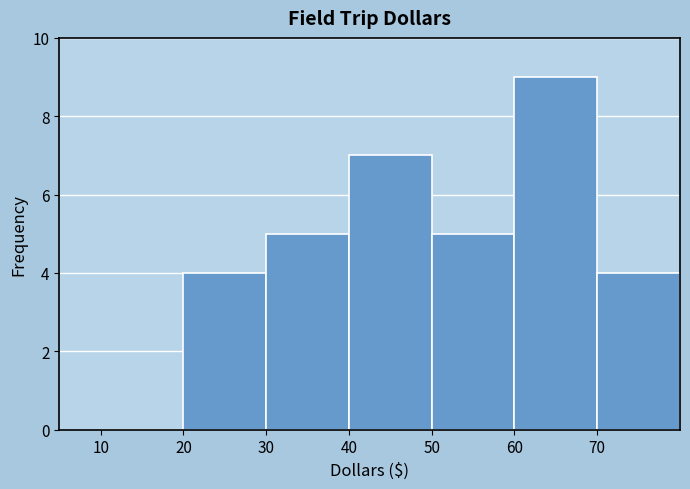

Reading left to right, list every bar in this chart as the range it spans on the x-axis followed by its height. The values are not printed on the chart, so give them approximately, as read against the axis.

10 to 20: 0
20 to 30: 4
30 to 40: 5
40 to 50: 7
50 to 60: 5
60 to 70: 9
70 to 80: 4